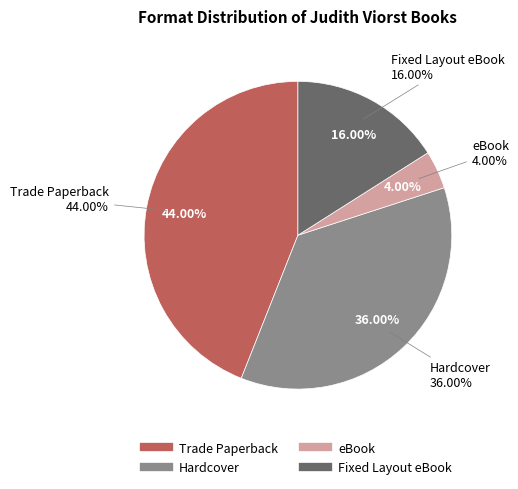

Approximately how many times larger is the value at eBook compared to Fixed Layout eBook?

0.2